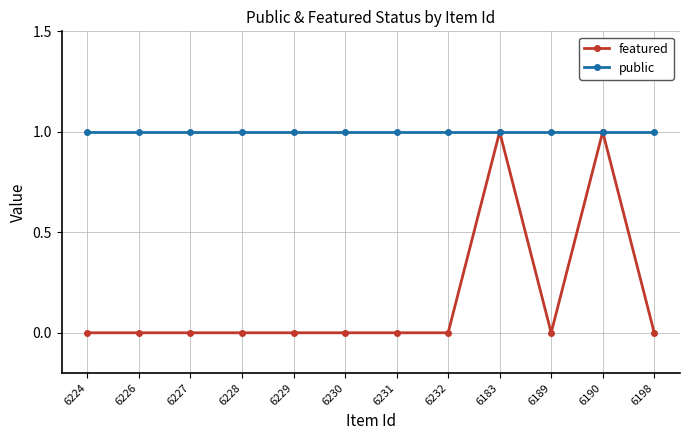

At how many categories does at least one series exceed 0?

12